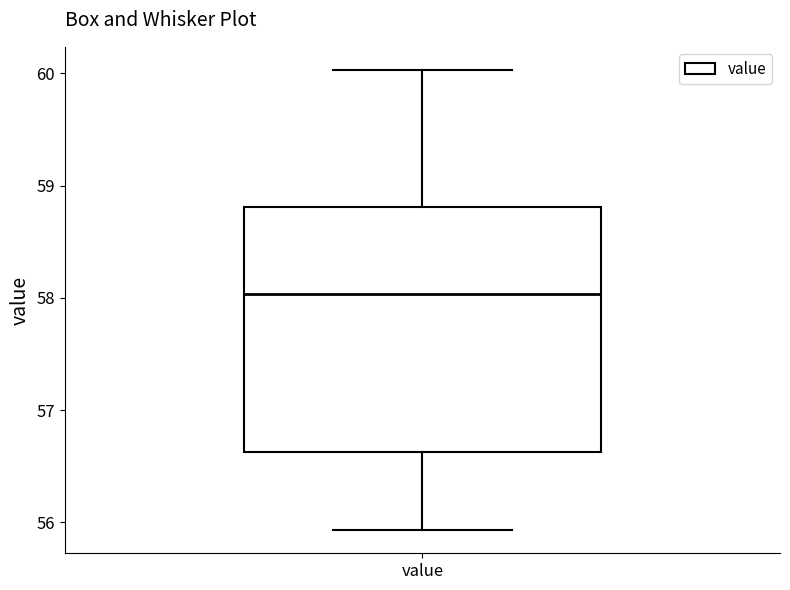

Transcribe this box plot: give where the median line is, the range the box spans, and where the two whiskers end, as read against the y-axis. The values are not printed on the chart, so give them approximately, as read against the axis.

median 58.0, box 56.6 to 58.8, whiskers 55.9 to 60.0